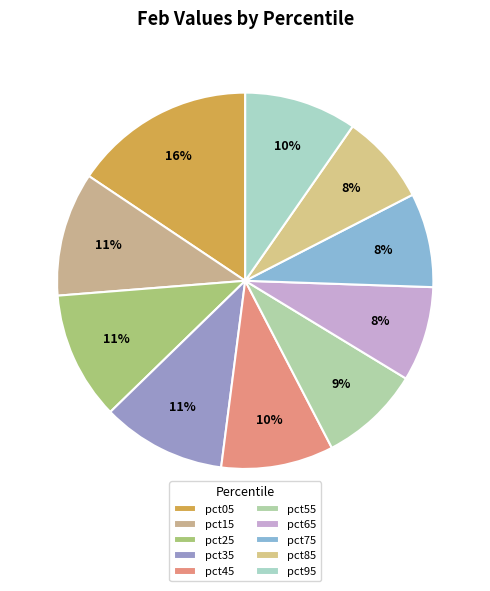

True or false: pct35 accounts for 1% of the total.

False